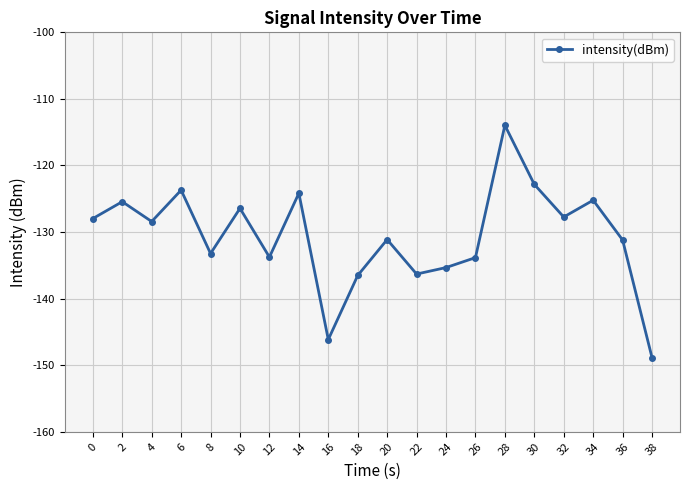

The chart shows a value of -127.7 at 32. True or false?

True